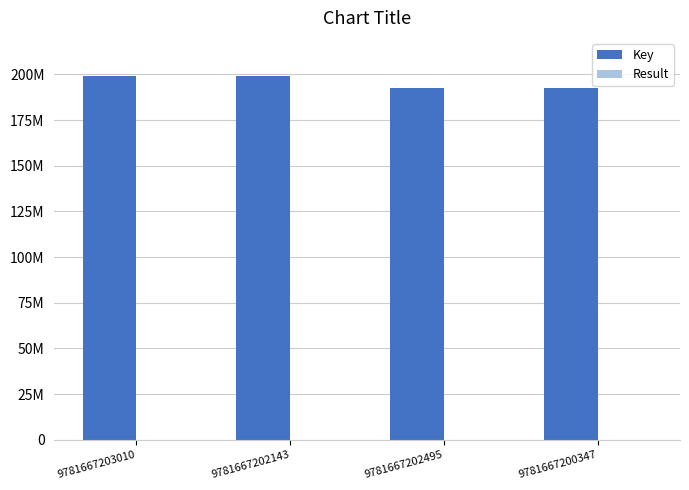

What is the difference between the Result values at 9781667202495 and 9781667203010?

1